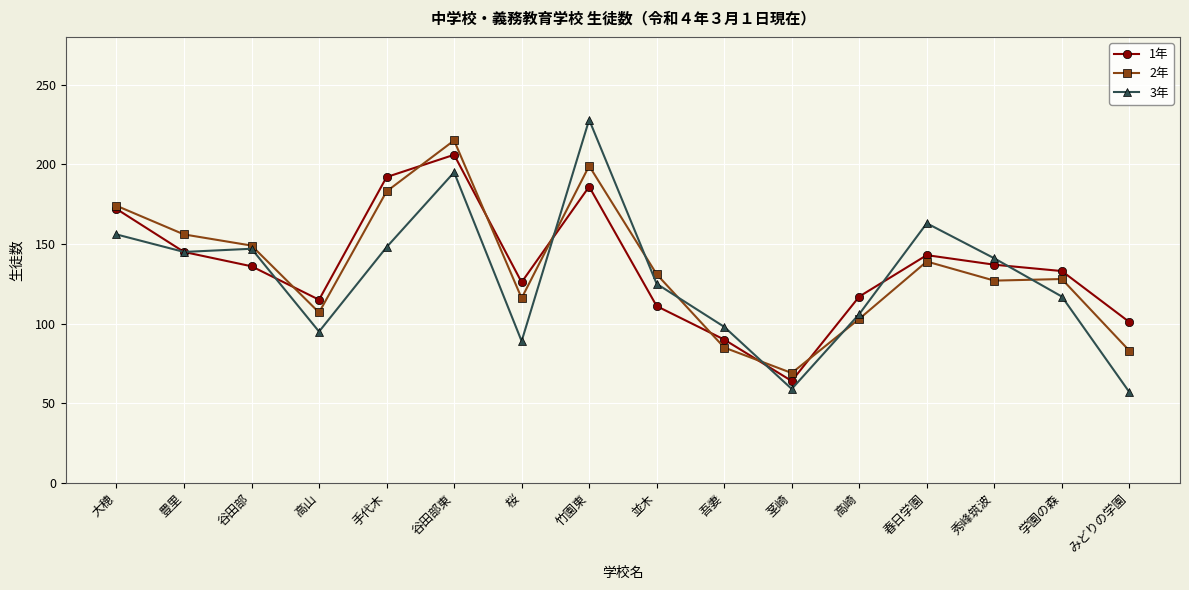

What is the label of the 6th point from the right?

茎崎